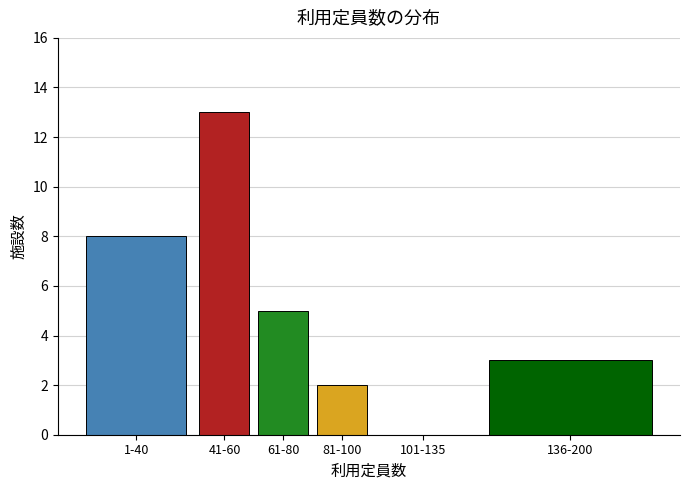

Reading left to right, list all the values displayed in this chart.

1-40=8	41-60=13	61-80=5	81-100=2	101-135=0	136-200=3